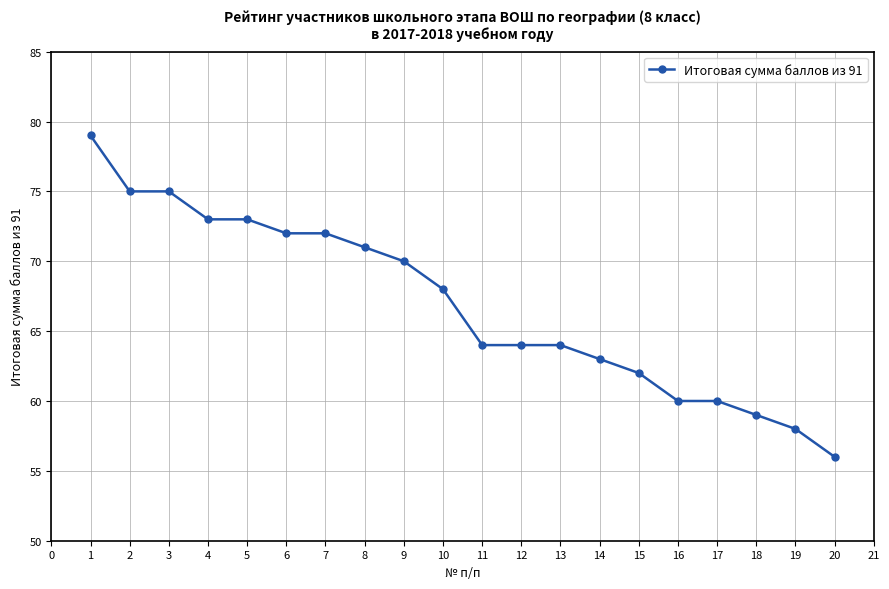

At which label is the value closest to 67?

10